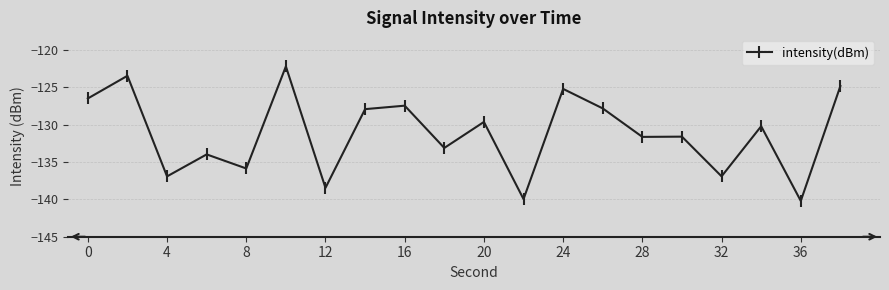

What is the sum of all values?

-2623.8